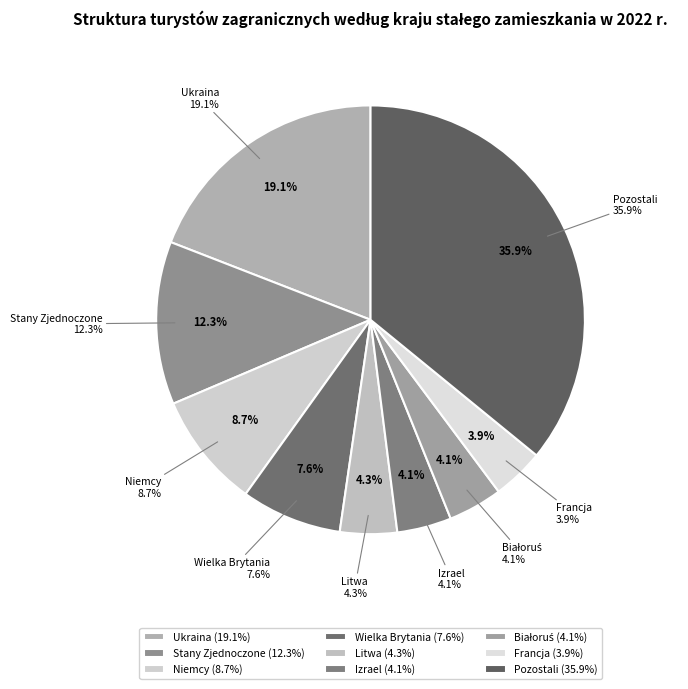

What is the change in value from Niemcy to Pozostali?

+27.2